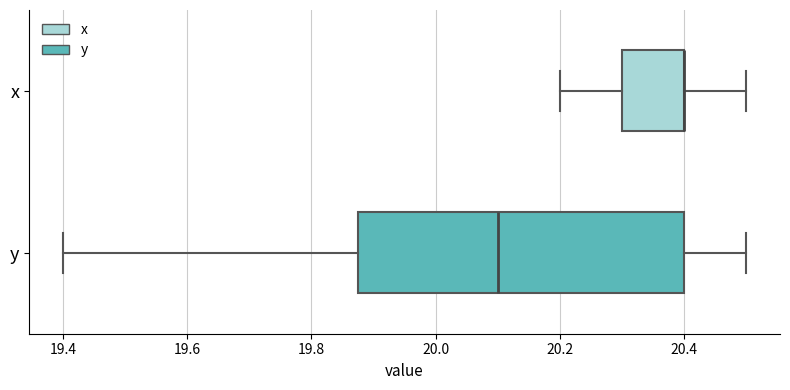

Comparing the boxes themselves (not the whiskers), which one is the widest?

y